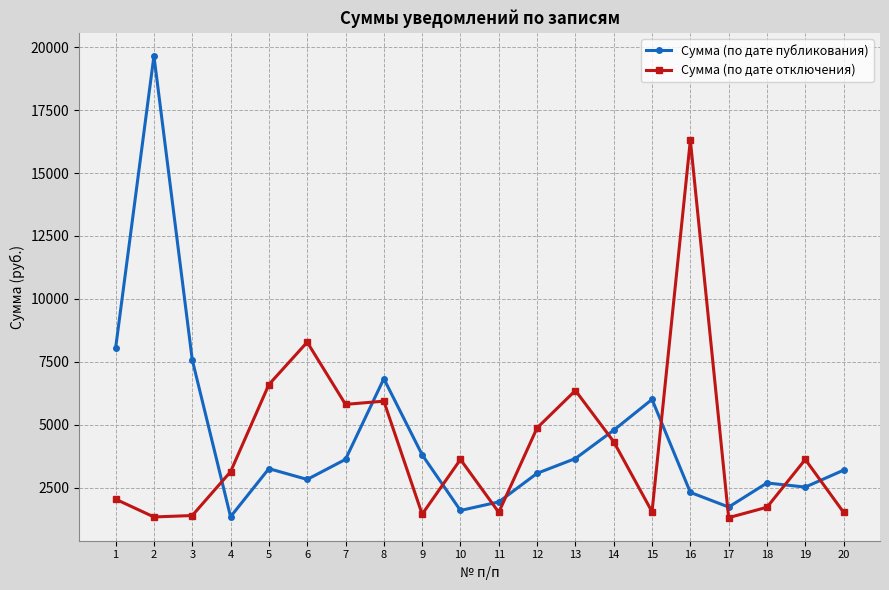

What is the sum of the Сумма (по дате отключения) values at 10 and 15?

5150.1